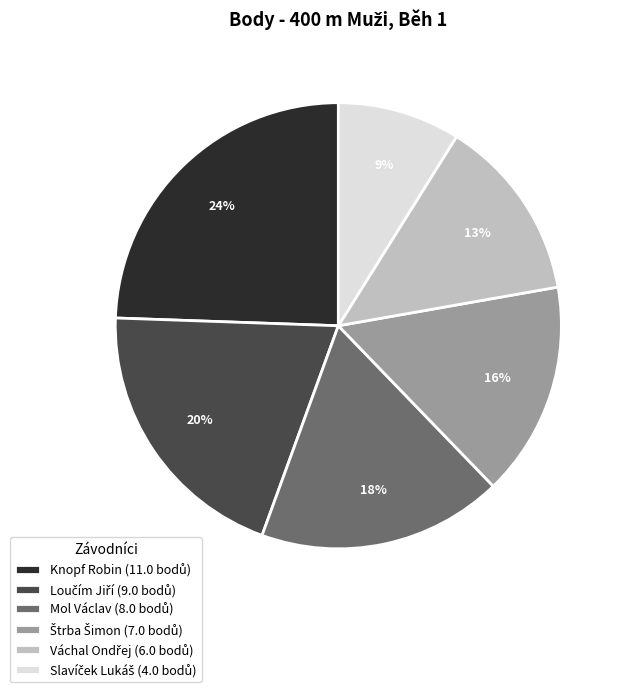

Does any single category account for the majority?

No